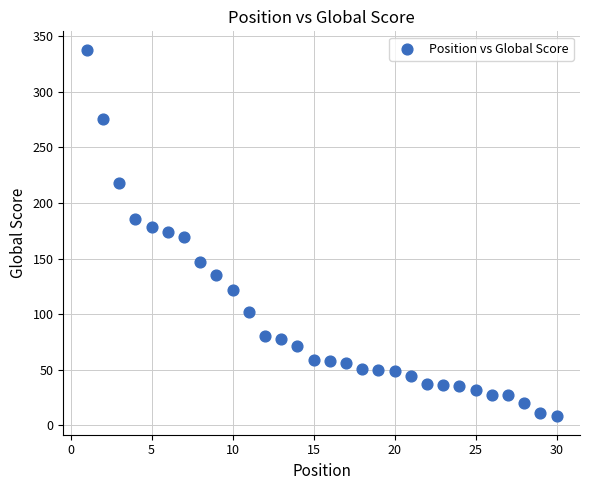

What is the range of Y values (max minus min)?

330